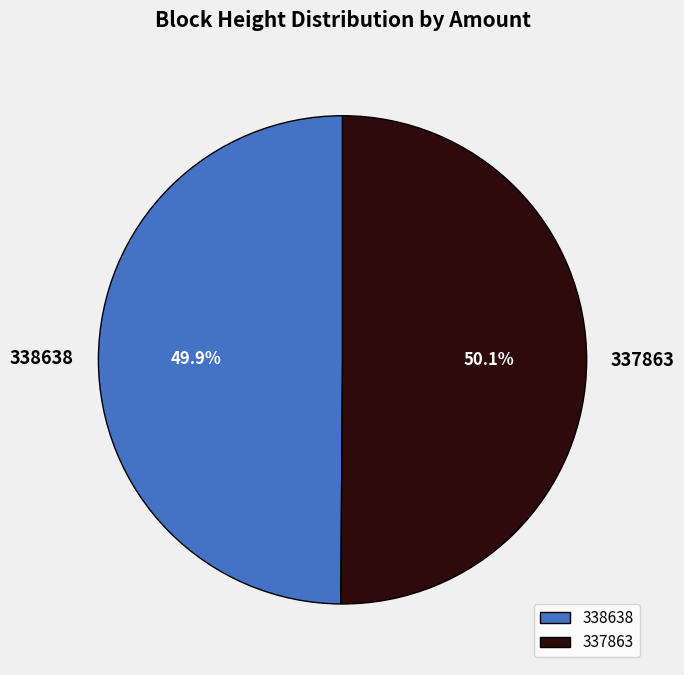

To the nearest percent, what is the combined percentage of 337863 and 338638?

100%